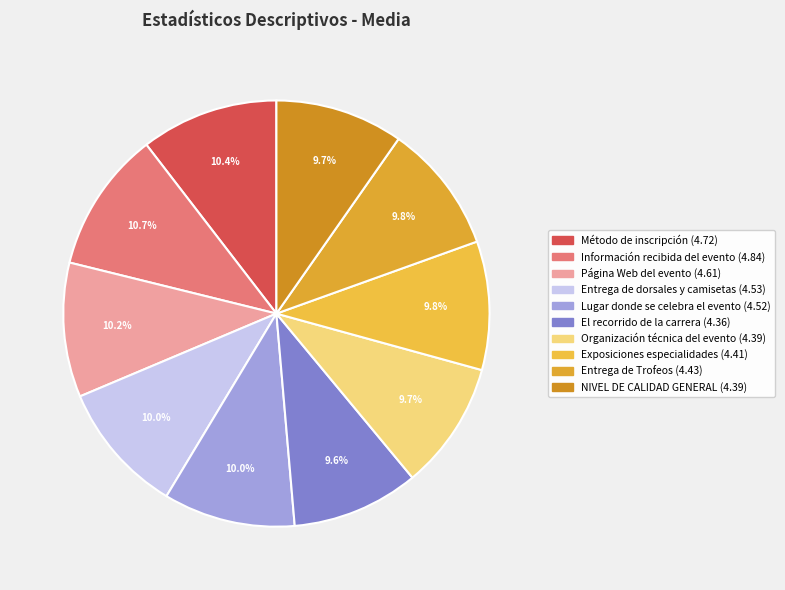

What is the total percentage of Organización técnica del evento and Entrega de Trofeos?

19.5%